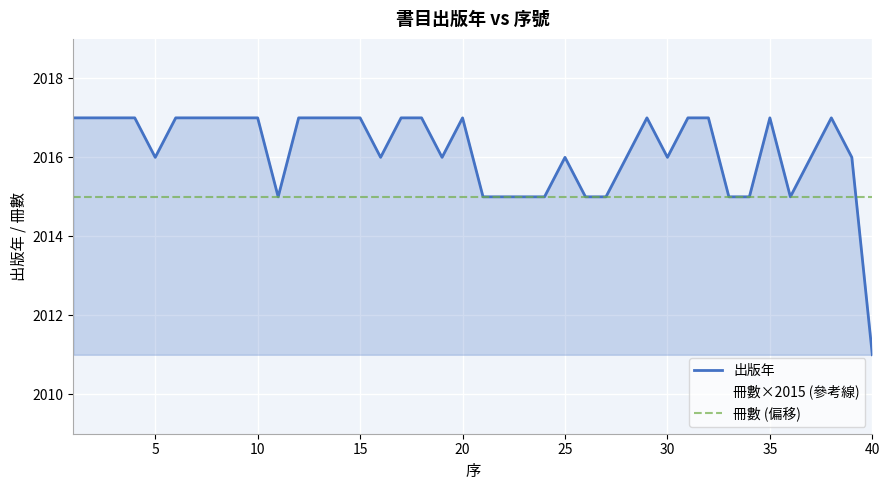

Is this an area chart (filled region under the line)?

Yes